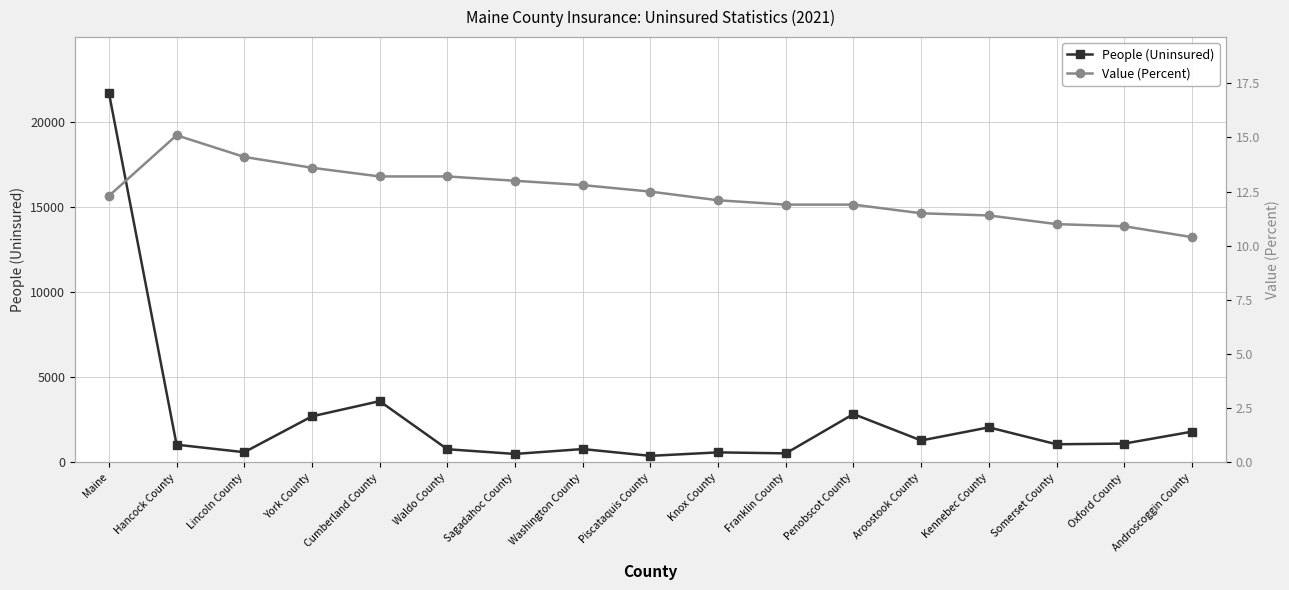

Reading left to right, list all the values displayed in this chart.

People (Uninsured): 21734.0	1046.0	603.0	2710.0	3603.0	778.0	501.0	788.0	389.0	593.0	535.0	2845.0	1292.0	2063.0	1069.0	1109.0	1810.0
Value (Percent): 12.3	15.1	14.1	13.6	13.2	13.2	13.0	12.8	12.5	12.1	11.9	11.9	11.5	11.4	11.0	10.9	10.4